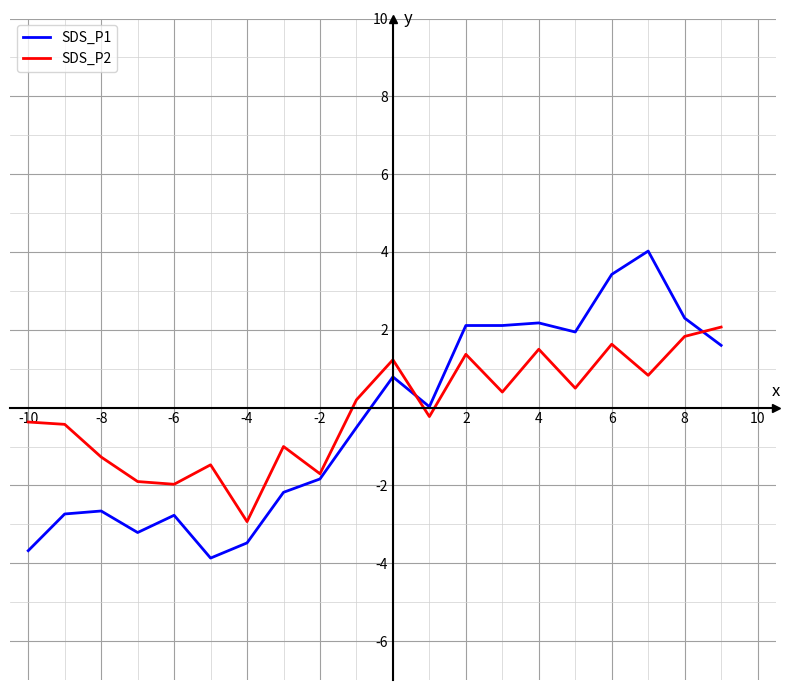

List the series in order of their peak value, lowest first.

SDS_P2, SDS_P1